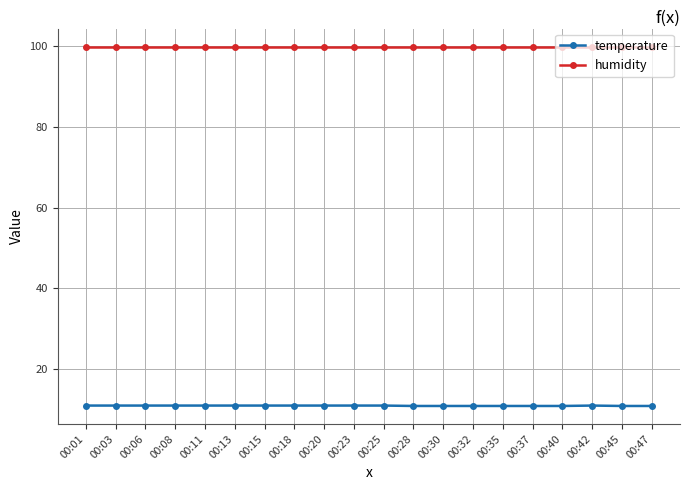

What is the spread (max minus min) of values at 00:47?

89.0